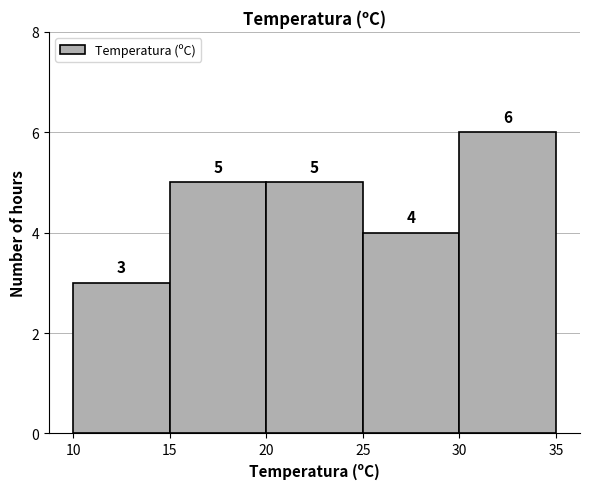

Reading left to right, list every bar in this chart as the range it spans on the x-axis followed by its height.

10 to 15: 3
15 to 20: 5
20 to 25: 5
25 to 30: 4
30 to 35: 6